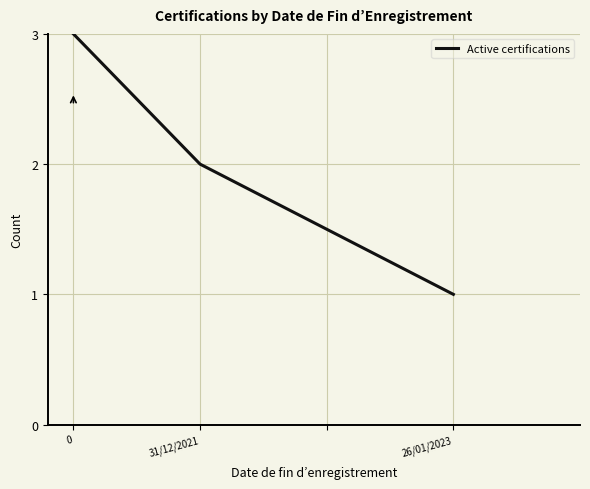

What value does the data have at 26/01/2023?

1